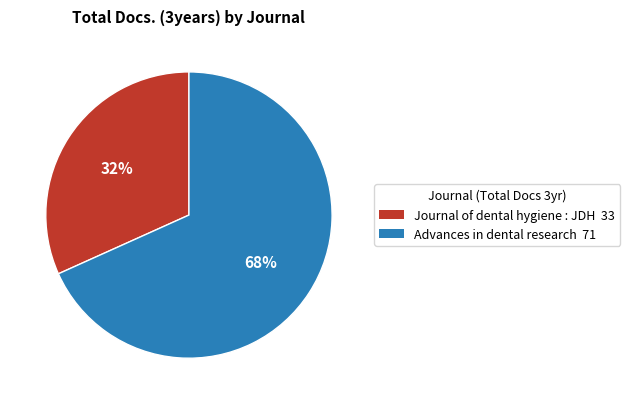

To the nearest percent, what is the average slice percentage?

50%